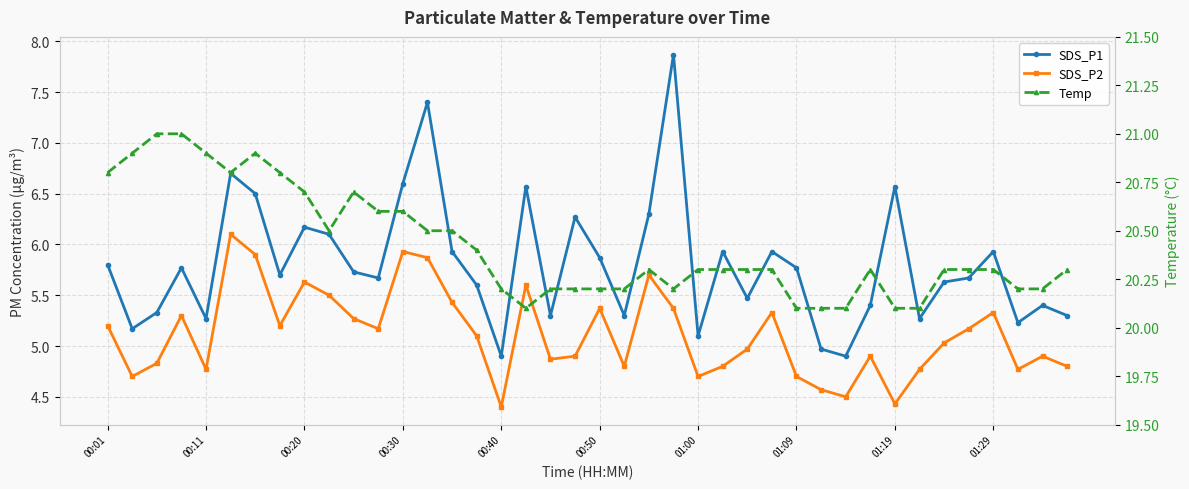

What is the maximum value shown in the chart?

21.0